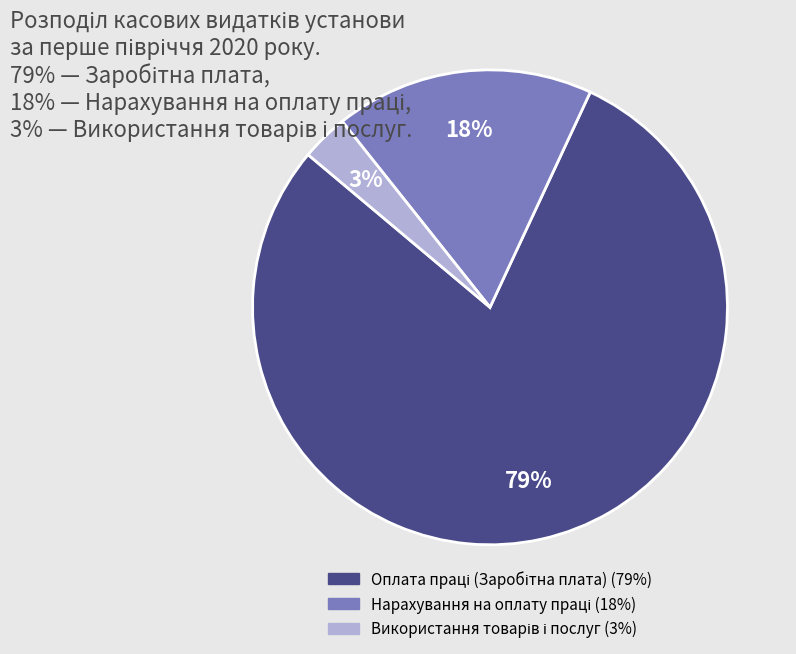

Count the number of slices in the pie.

3